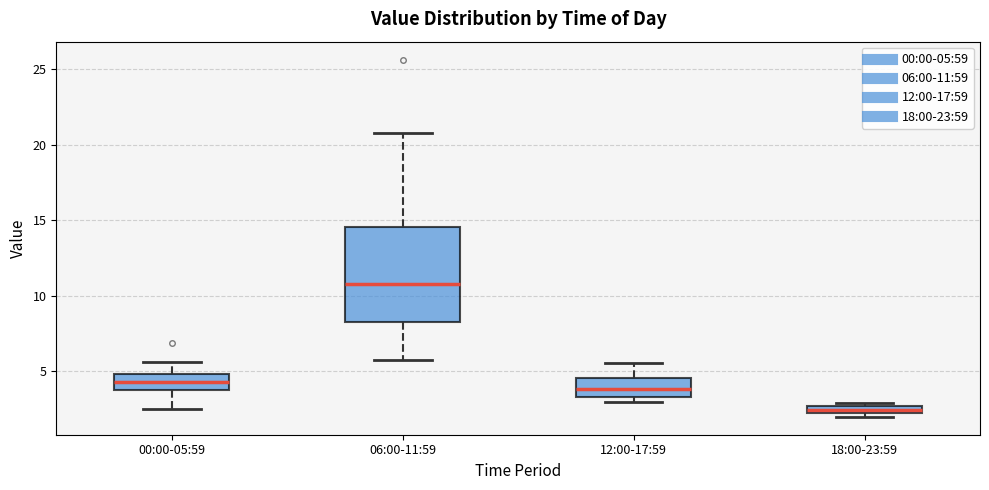

Which box has the lowest median line?

18:00-23:59